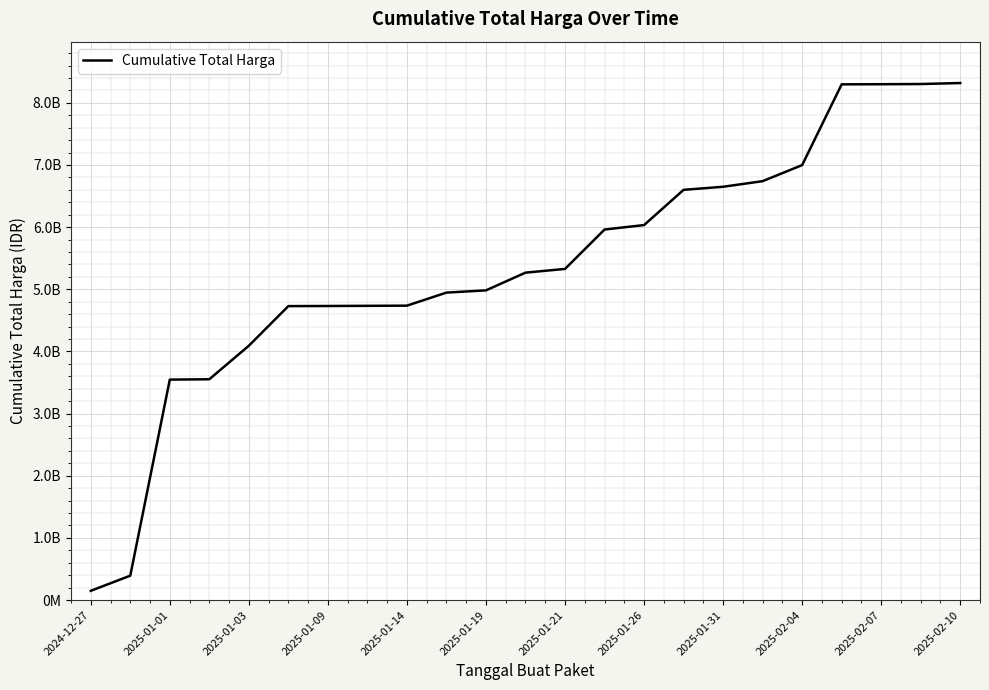

Is this an area chart (filled region under the line)?

No